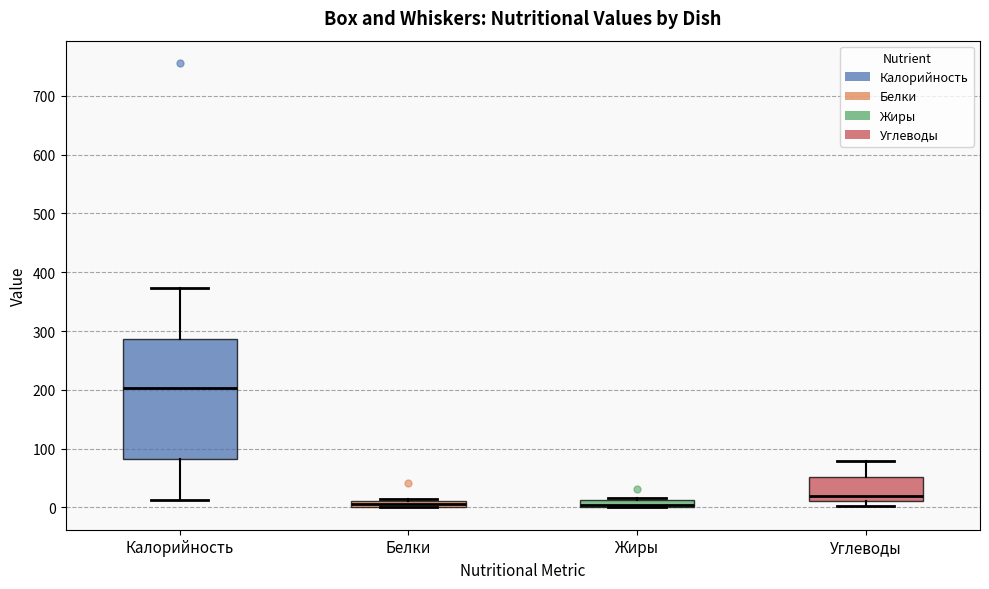

Where does the median line of the box for Калорийность sit on the y-axis? The values are not printed on the chart, so give them approximately, as read against the axis.

200